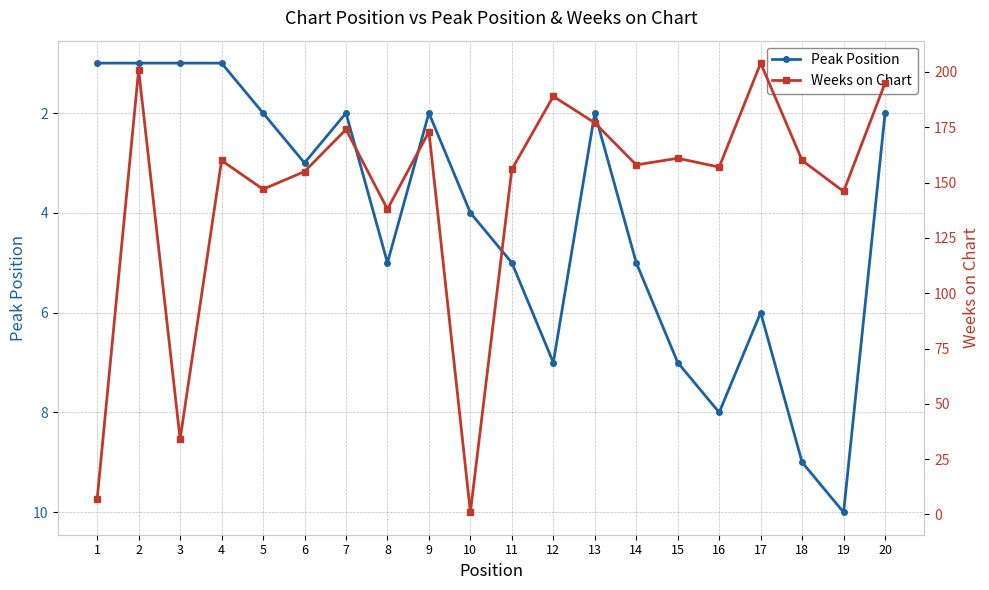

Is the value of Weeks on Chart at 14 greater than the value of Peak Position at 2?

Yes